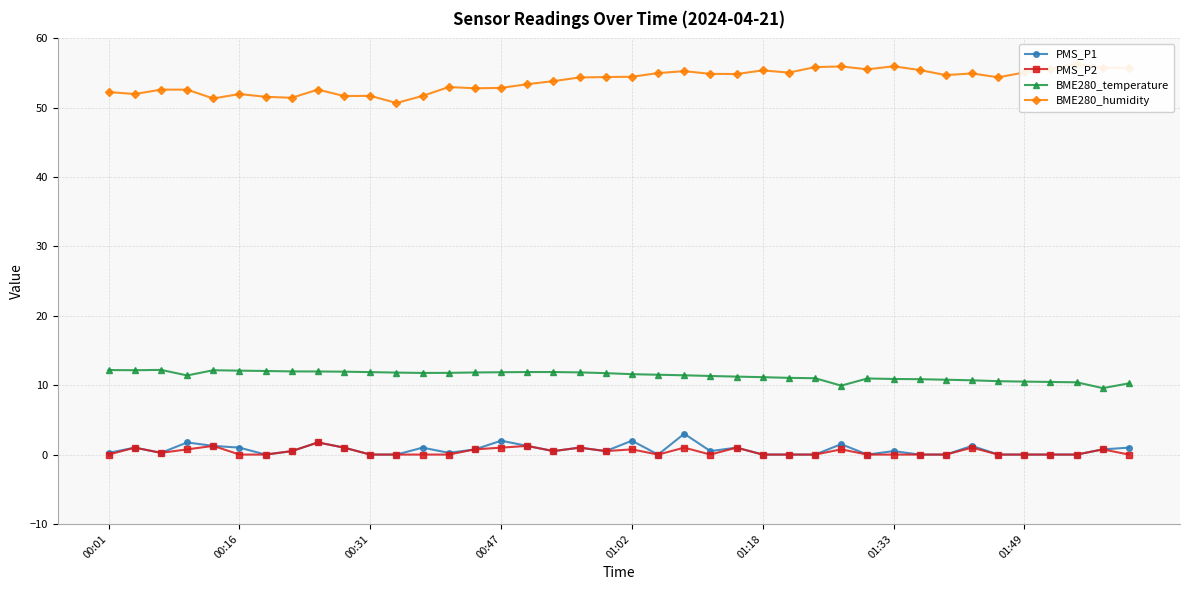

How many lines are shown in the chart?

4